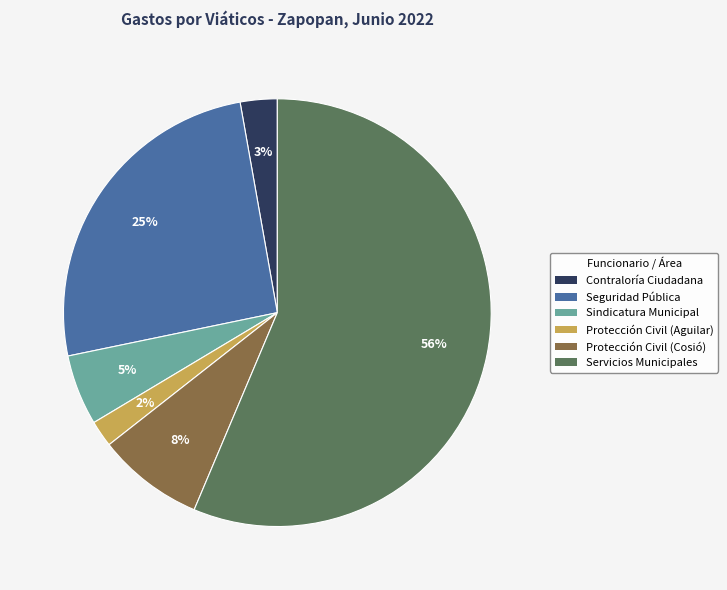

Does any single category account for the majority?

Yes